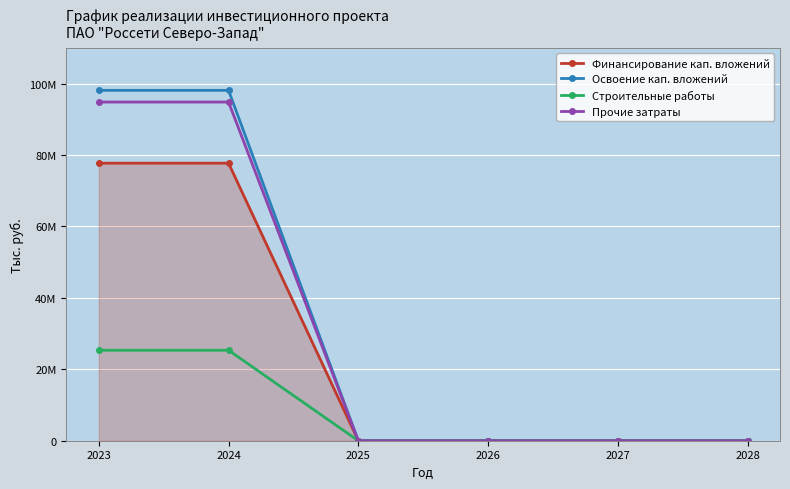

What are all the series names shown in the legend?

Финансирование кап. вложений, Освоение кап. вложений, Строительные работы, Прочие затраты